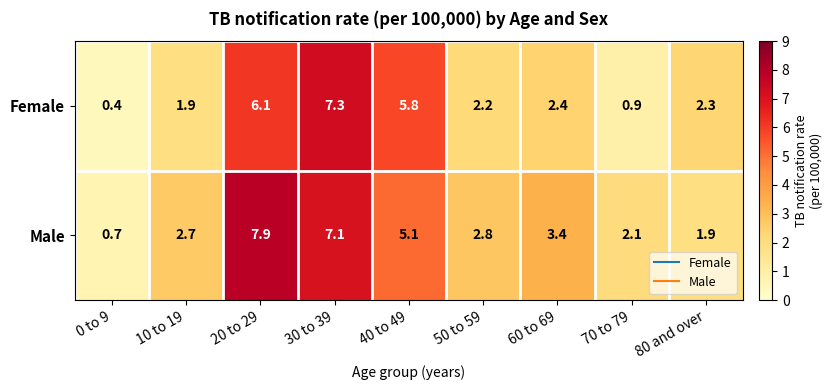

At how many categories does at least one series exceed 6?

2